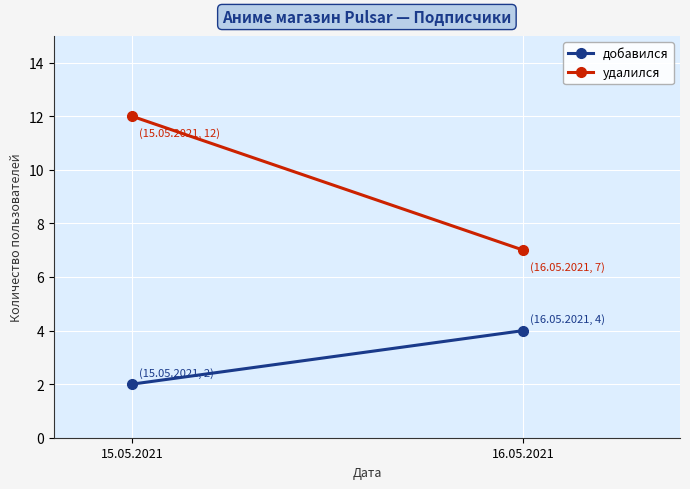

At which label is удалился closest to 9?

16.05.2021